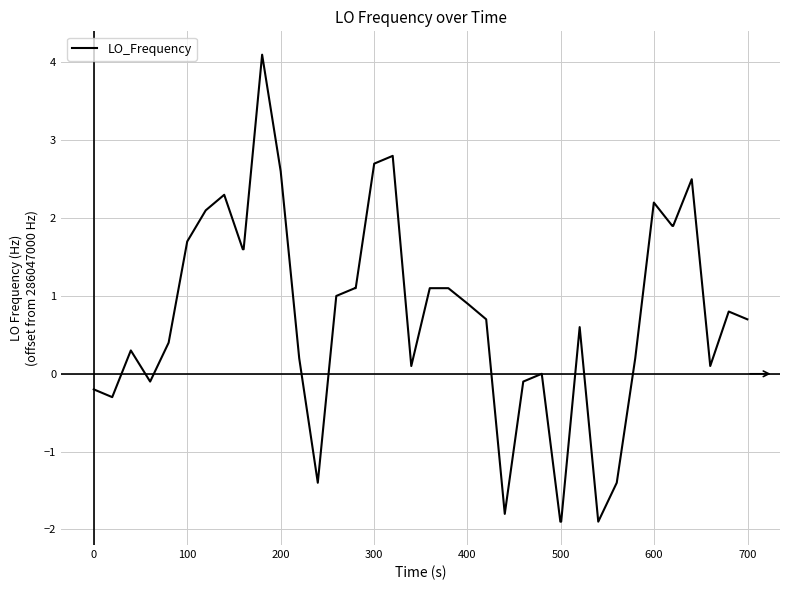

Does the chart display data point markers on the line(s)?

No